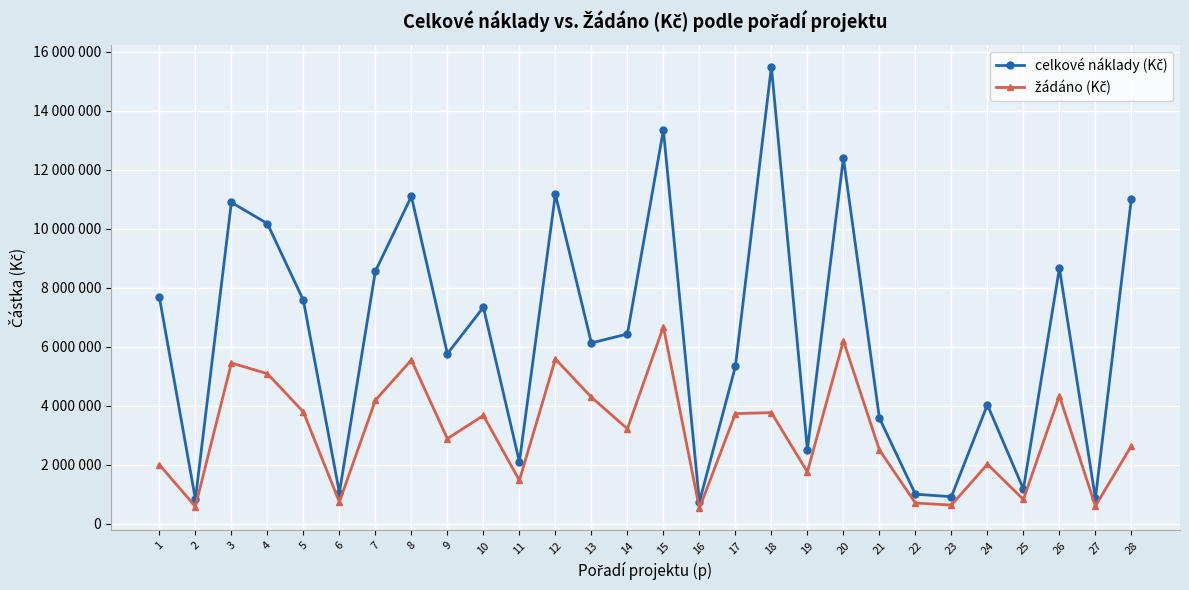

Rank the series by their average value, from highest to lowest.

celkové náklady (Kč), žádáno (Kč)